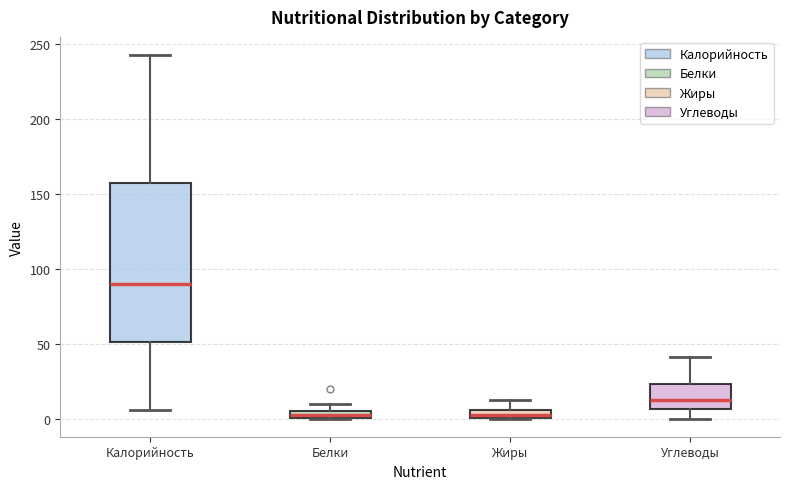

Comparing the boxes themselves (not the whiskers), which one is the tallest?

Калорийность